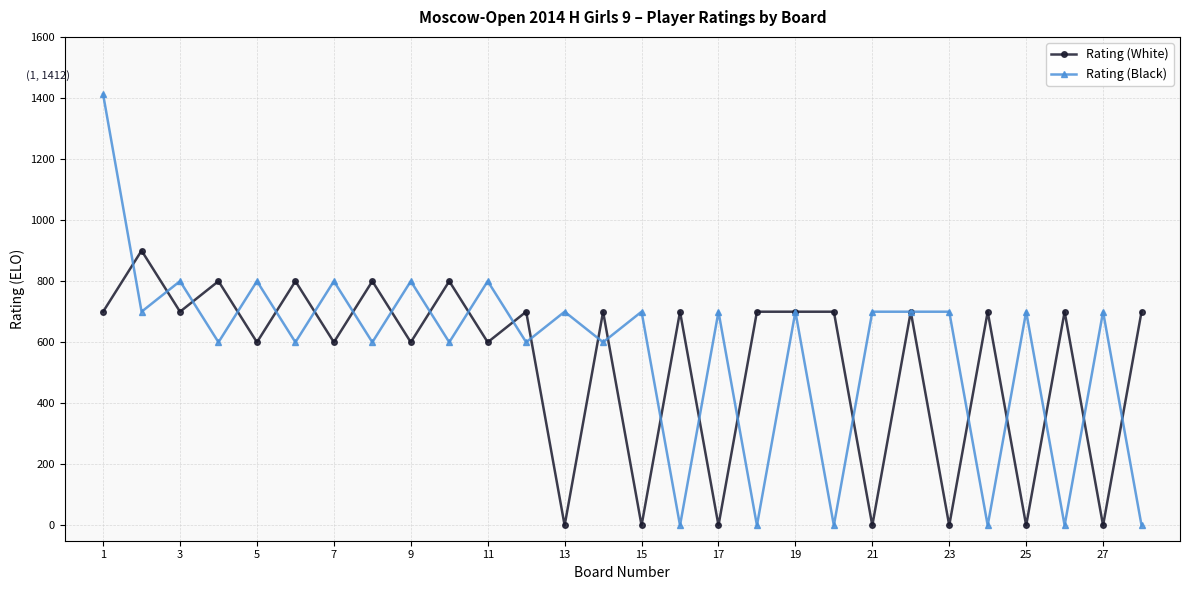

What is the maximum value for Rating (White)?

900